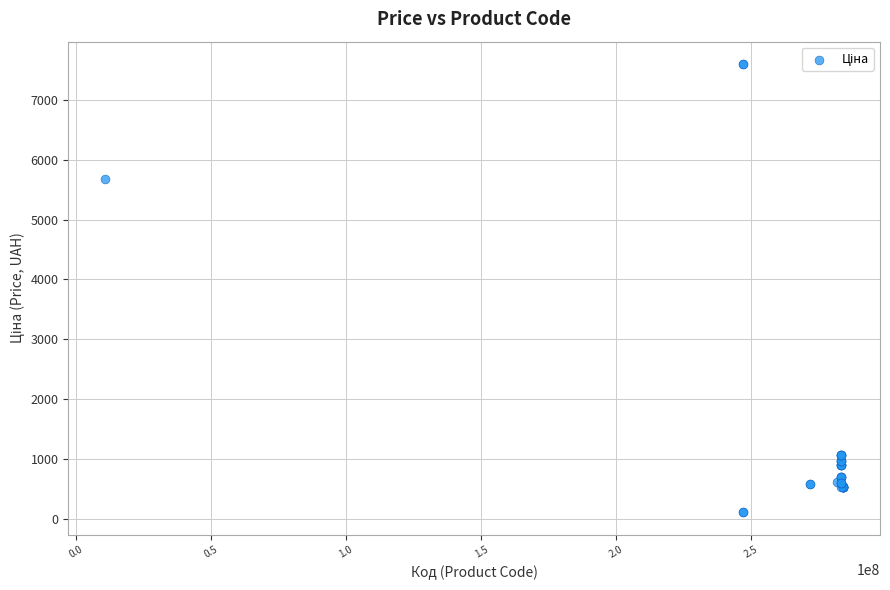

What Y value in the scatter plot is closest to 3855?

5673.8